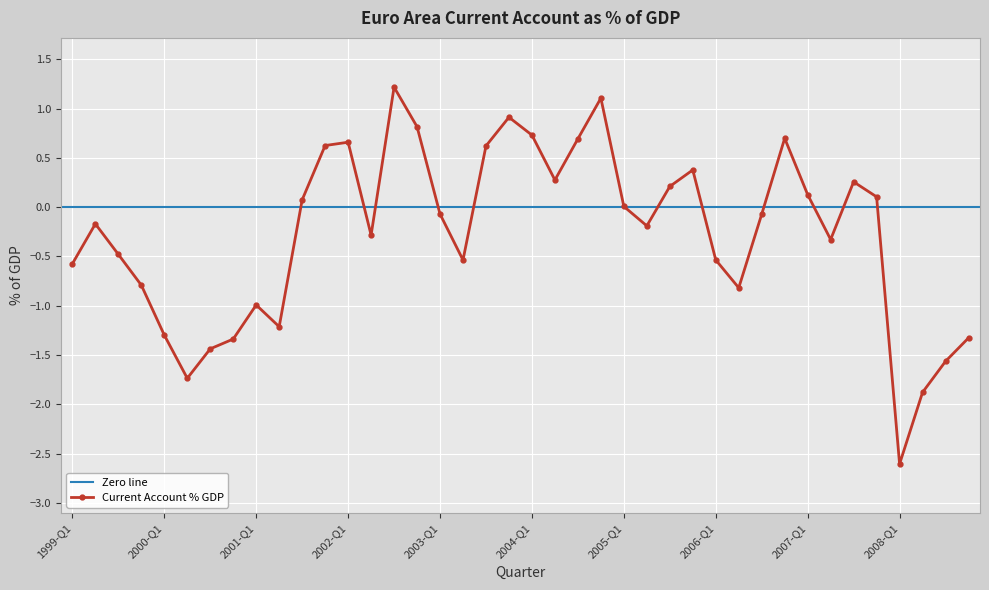

Reading right to left, what are all the values shown in this chart?

-1.3	-1.6	-1.9	-2.6	0.1	0.3	-0.3	0.1	0.7	-0.1	-0.8	-0.5	0.4	0.2	-0.2	0.0	1.1	0.7	0.3	0.7	0.9	0.6	-0.5	-0.1	0.8	1.2	-0.3	0.7	0.6	0.1	-1.2	-1.0	-1.3	-1.4	-1.7	-1.3	-0.8	-0.5	-0.2	-0.6